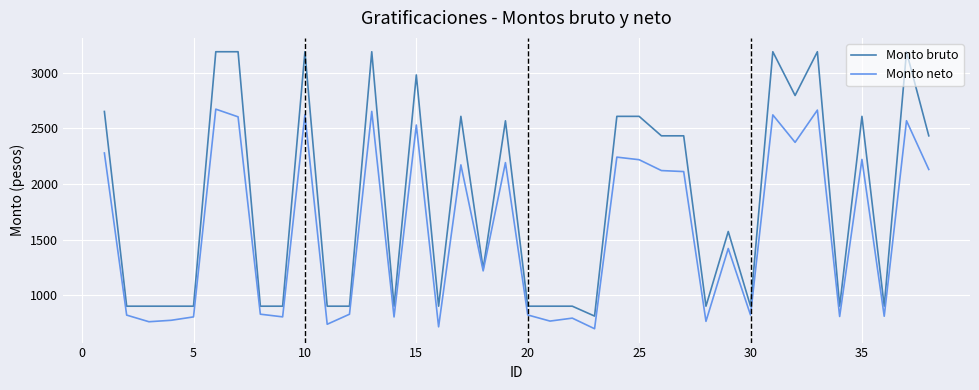

What is the difference between the maximum and minimum values in the Monto bruto series?

2378.6